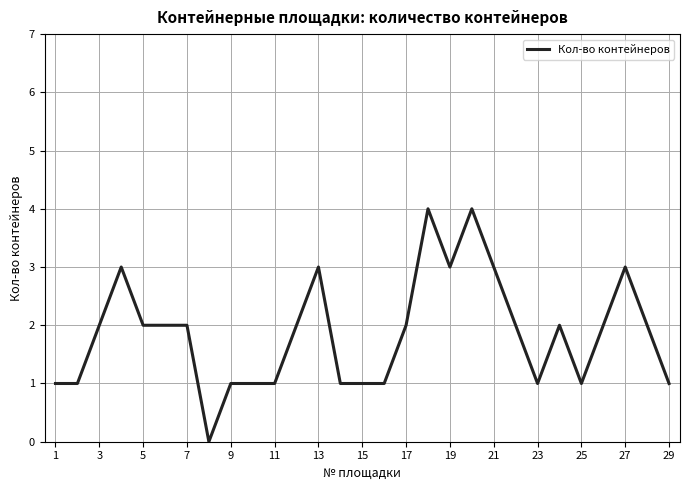

What is the difference between the maximum and minimum values?

4